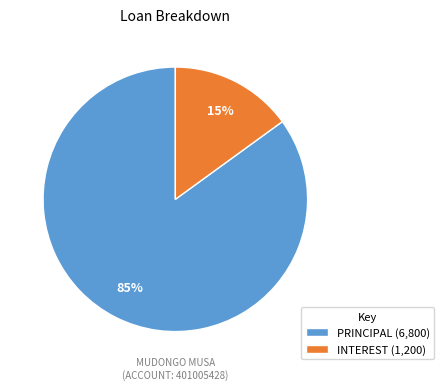

To the nearest percent, what portion does PRINCIPAL represent?

85%